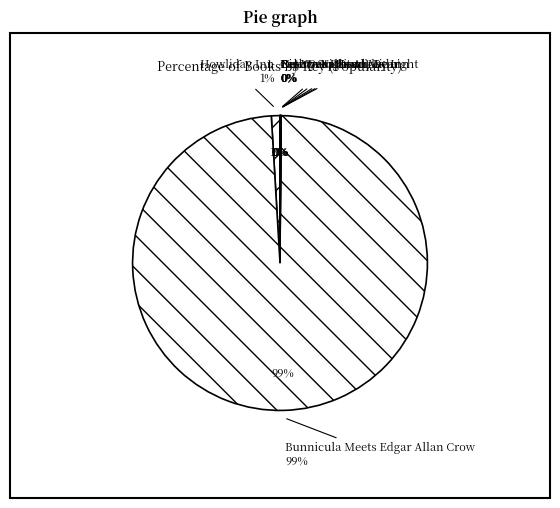

Which category has the biggest portion of the pie?

Bunnicula Meets Edgar Allan Crow